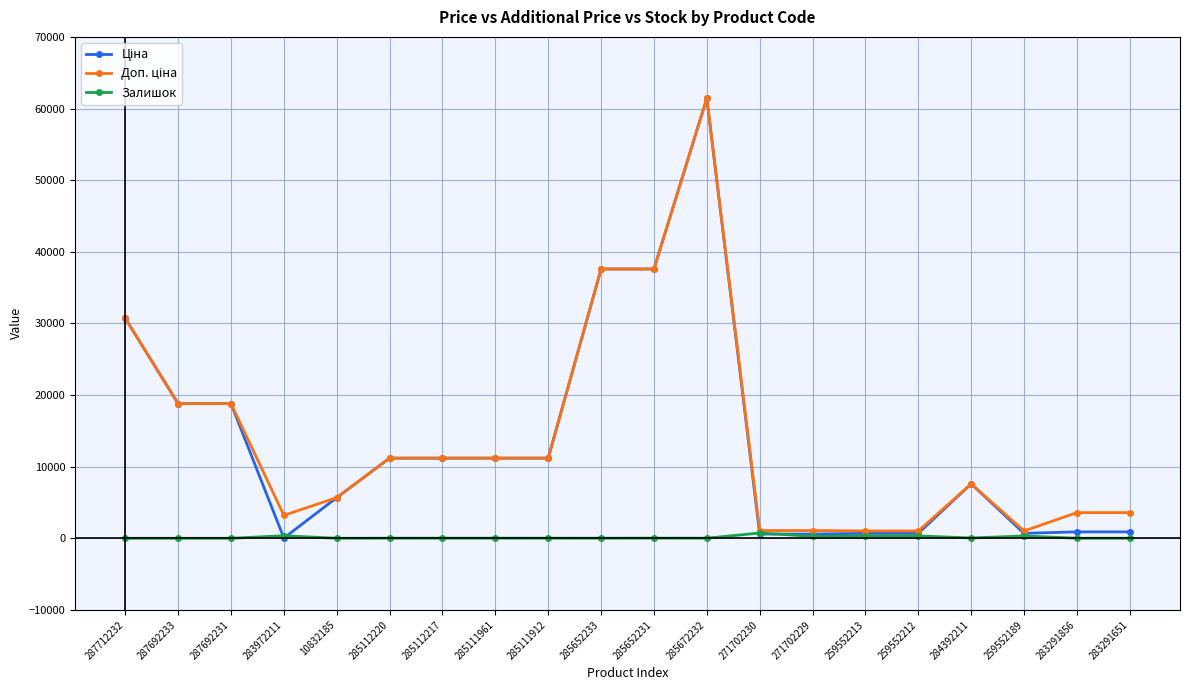

Is it true that Залишок equals 360.0 at 283972211?

True